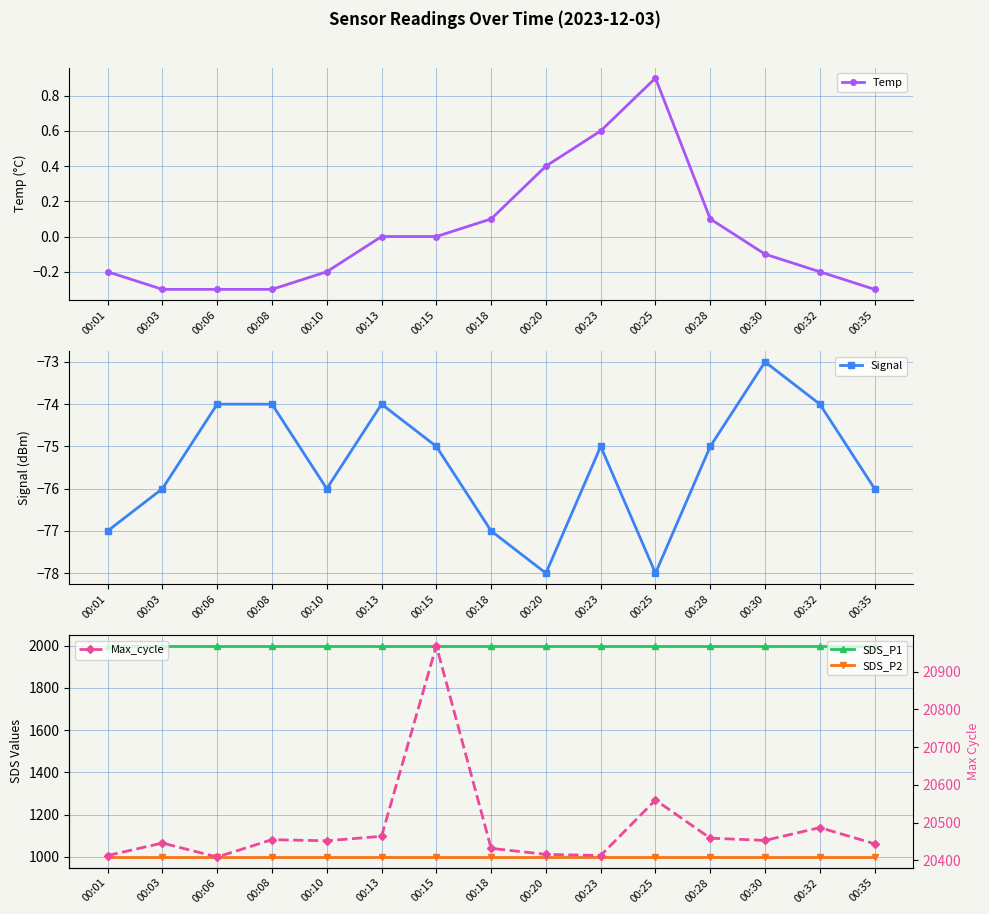

Is this an area chart (filled region under the line)?

No